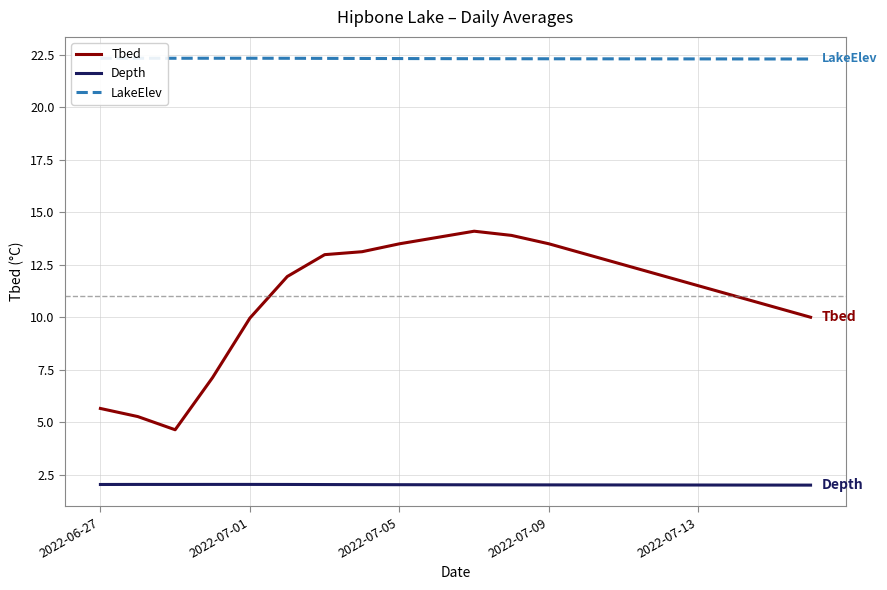

Which series has the largest total across all categories?

LakeElev